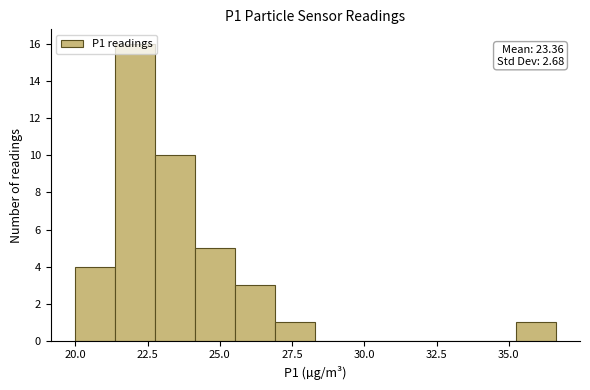

Around what value on the x-axis is the tallest bar? Give the approximate position of its centre, as read against the axis.

22.0